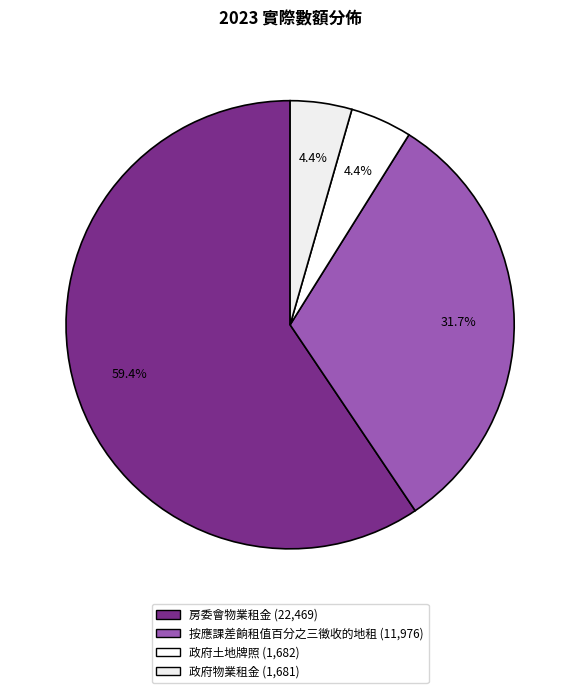

How many slices are in this pie chart?

4